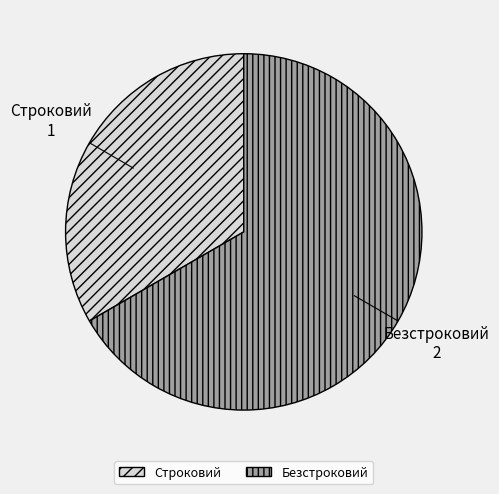

Which has a higher value, Безстроковий or Строковий?

Безстроковий